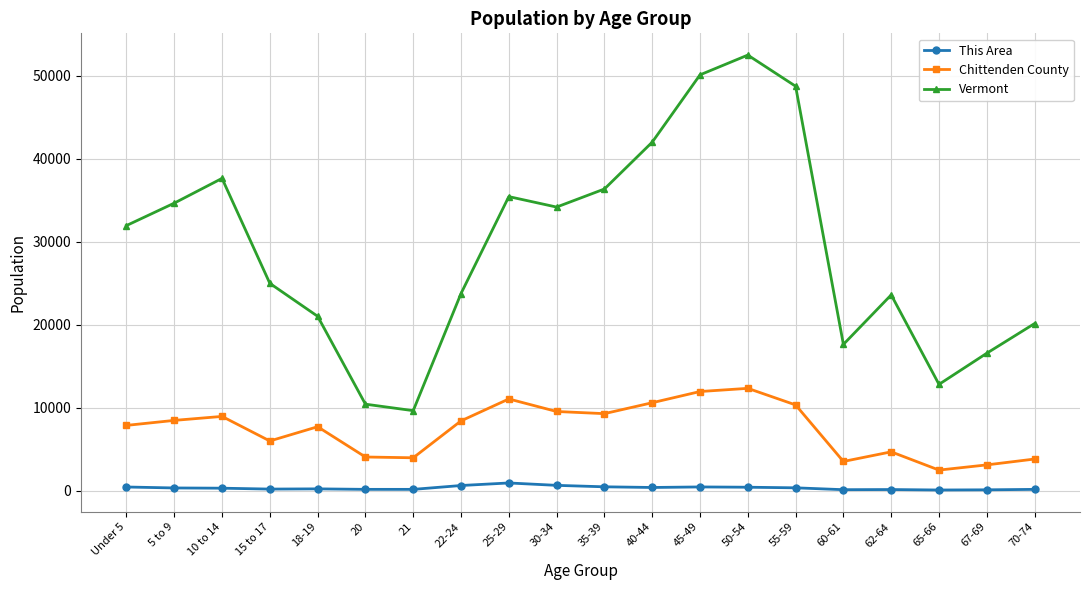

True or false: This Area and Vermont intersect in this chart.

False